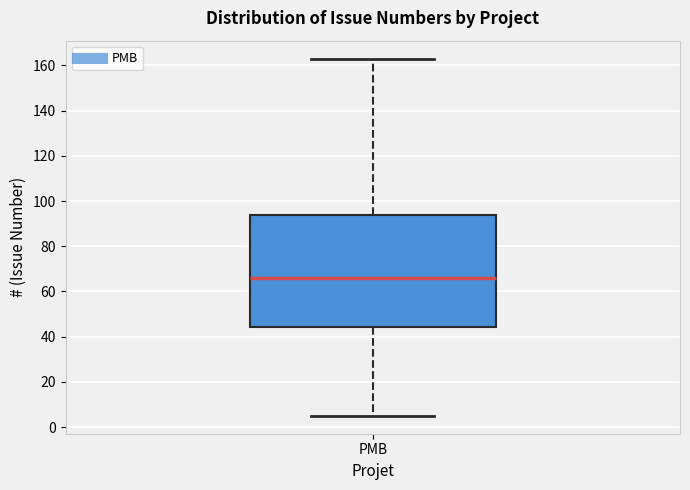

Read this box plot against the y-axis: the position of the median line, the range covered by the box, and the ends of both whiskers. The values are not printed on the chart, so give them approximately, as read against the axis.

median 66, box 44 to 94, whiskers 6 to 164